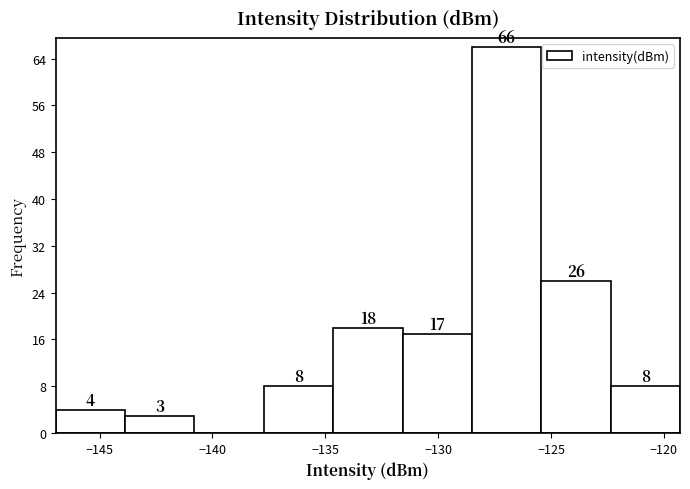

Over which range of the x-axis is the bar tallest?

-128.5 to -125.5